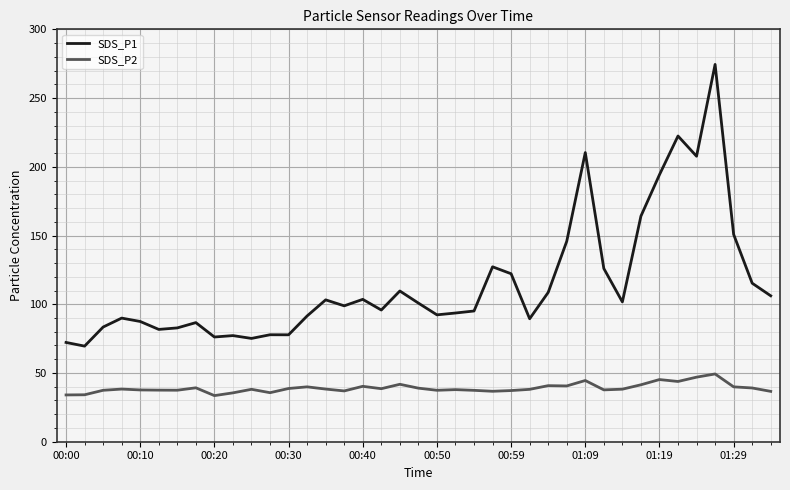

True or false: SDS_P2 and SDS_P1 intersect in this chart.

False